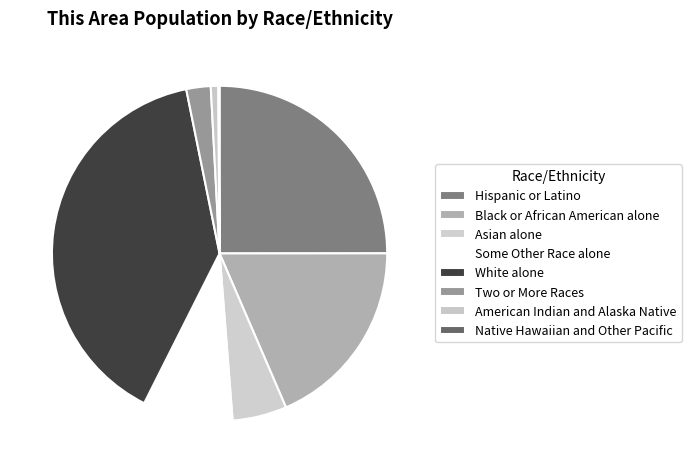

What percentage is the American Indian and Alaska Native slice, to the nearest percent?

1%